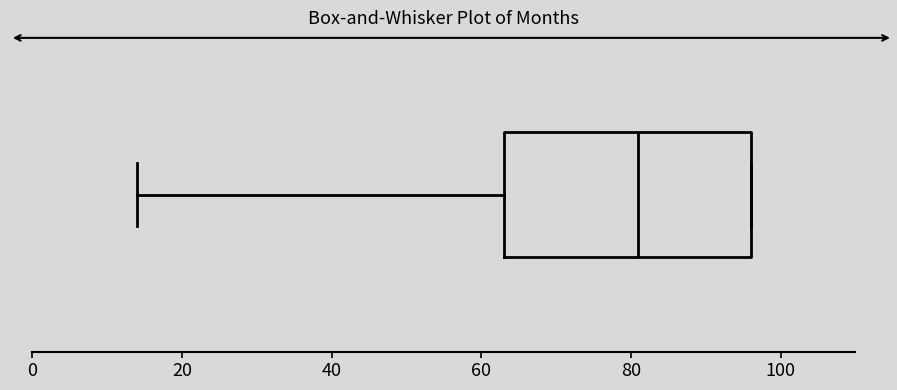

Transcribe this box plot: give where the median line is, the range the box spans, and where the two whiskers end, as read against the x-axis. The values are not printed on the chart, so give them approximately, as read against the axis.

median 82, box 64 to 96, whiskers 14 to 96